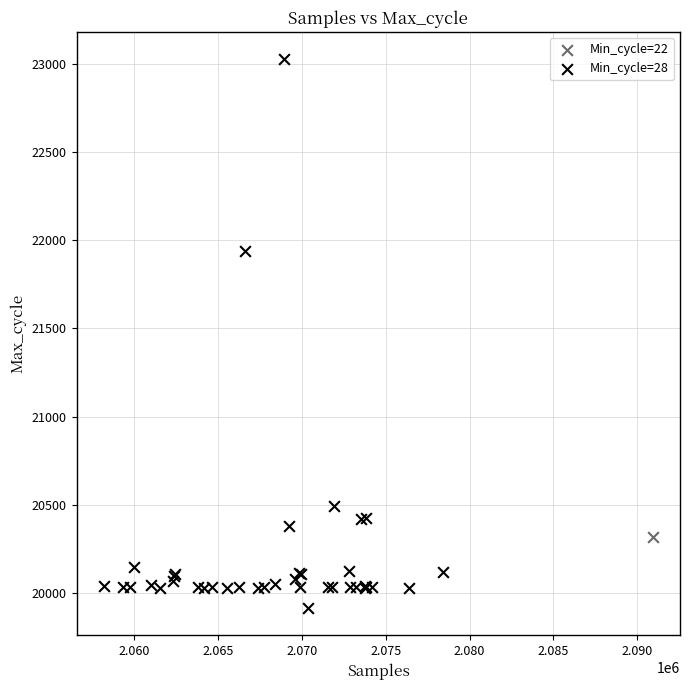

What are all the series names shown in the legend?

Min_cycle=22, Min_cycle=28